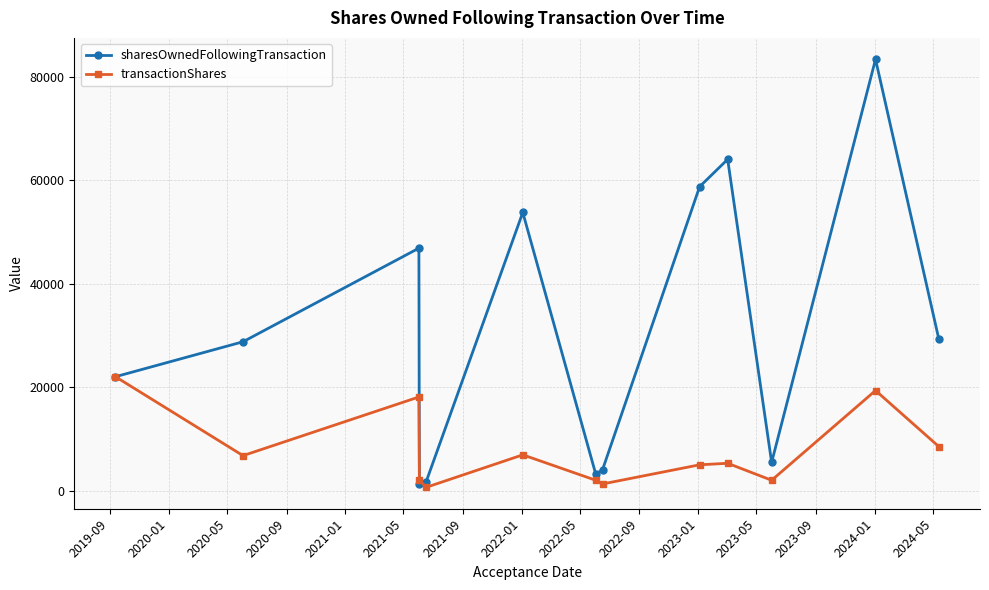

Which series has the widest spread of values?

sharesOwnedFollowingTransaction